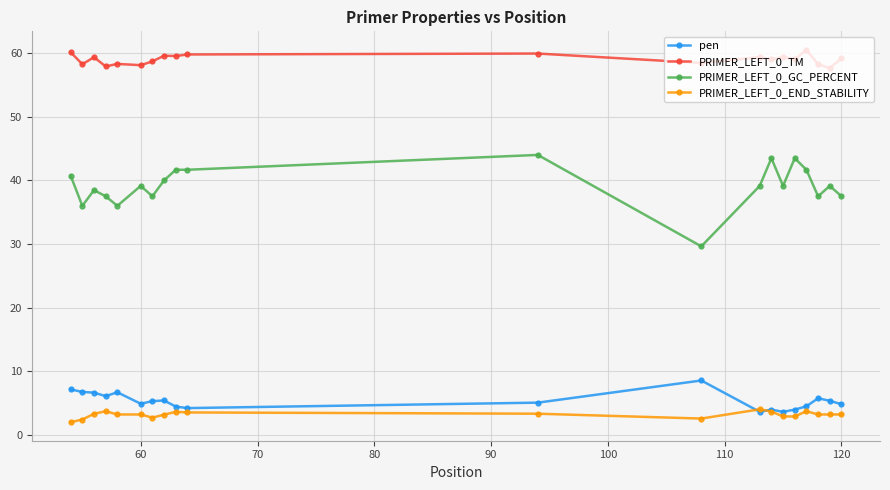

Which series has the widest spread of values?

PRIMER_LEFT_0_GC_PERCENT